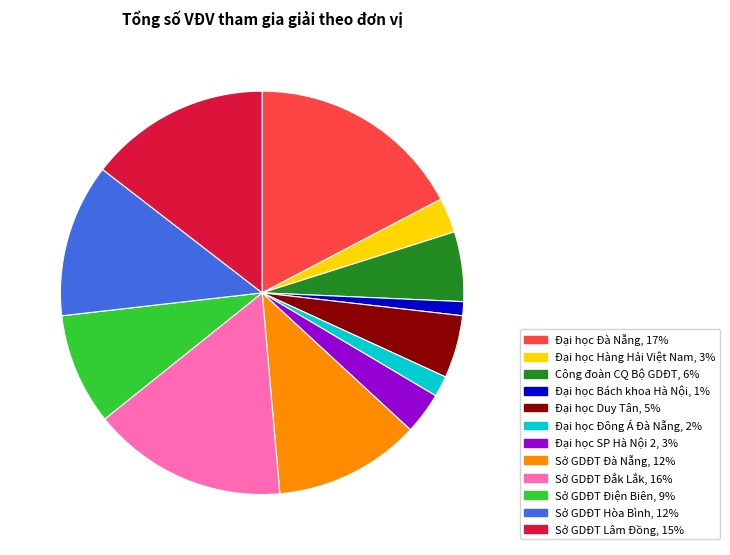

Do Công đoàn CQ Bộ GDĐT and Sở GDĐT Hòa Bình together represent more than half of the pie?

No